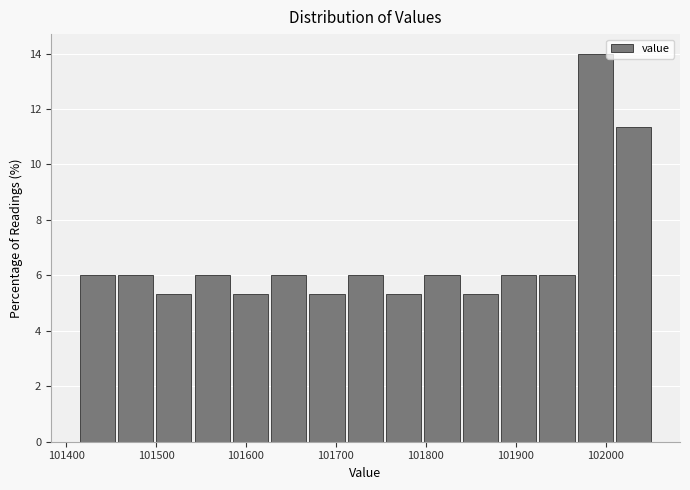

How tall is the bar that spans 102010 to 102050 on the x-axis? Neither the bar edges nor the heights are printed on the chart, so give them approximately, as read against the axes.

11.4